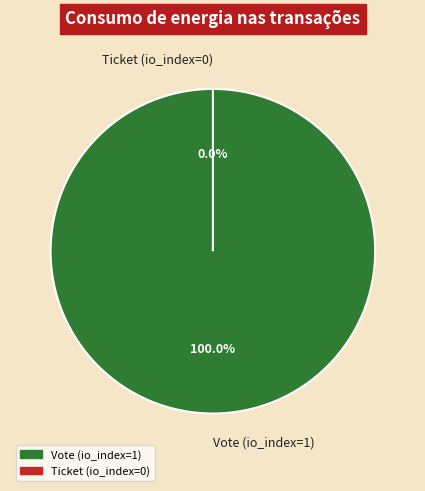

What is the smallest slice in the pie chart?

Ticket (io_index=0)